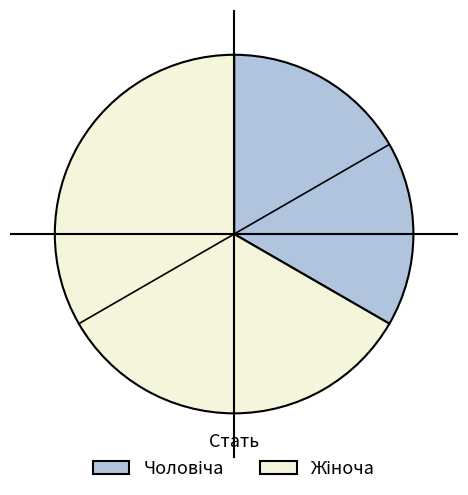

How many segments does this pie chart have?

2